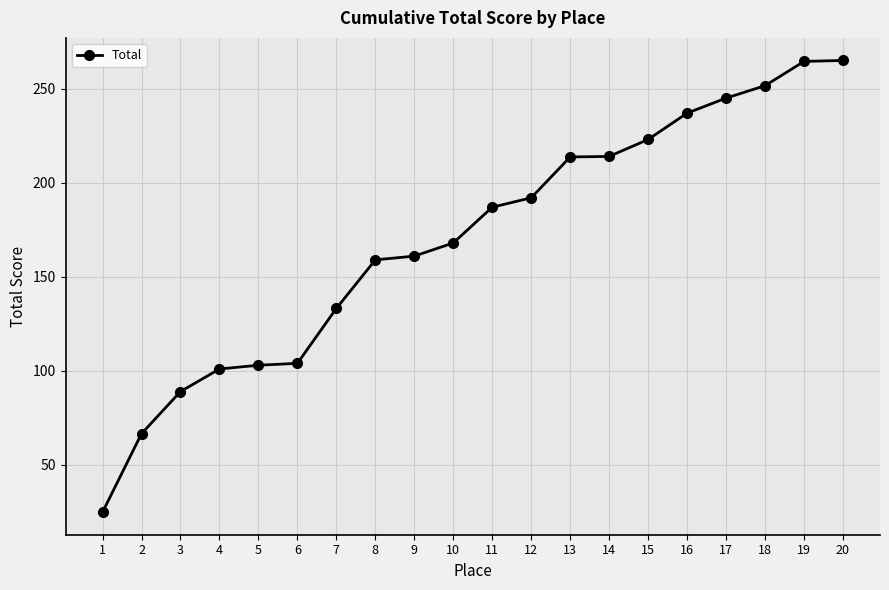

What is the maximum value shown in the chart?

265.0